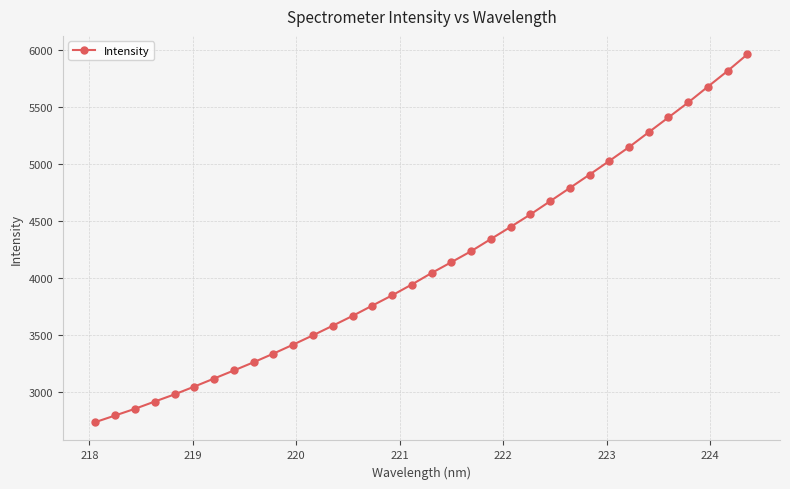

What is the value of the 31st point from the left?

5541.6